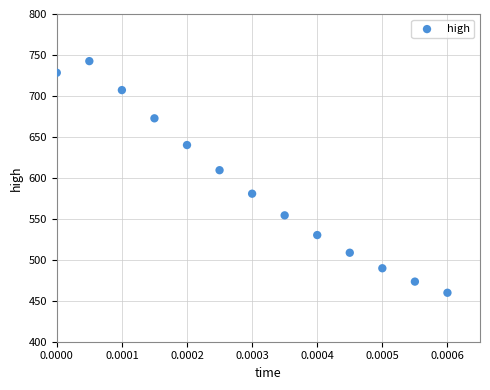

What is the range of Y values (max minus min)?

282.7